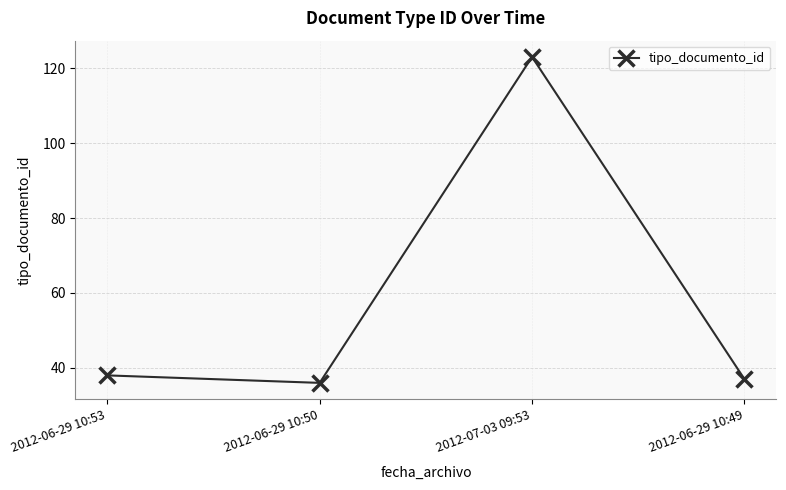

The value at 2012-07-03 09:53 is 123. True or false?

True